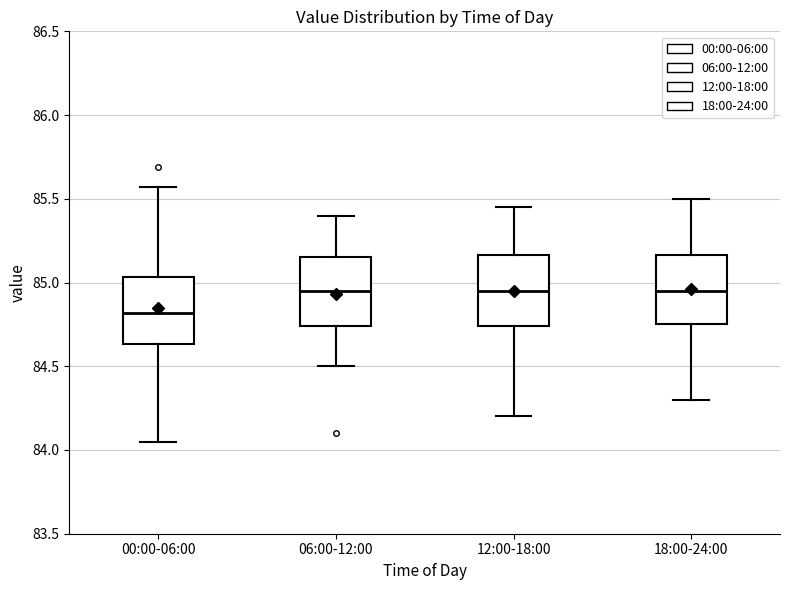

Which box has the lowest median line?

00:00-06:00